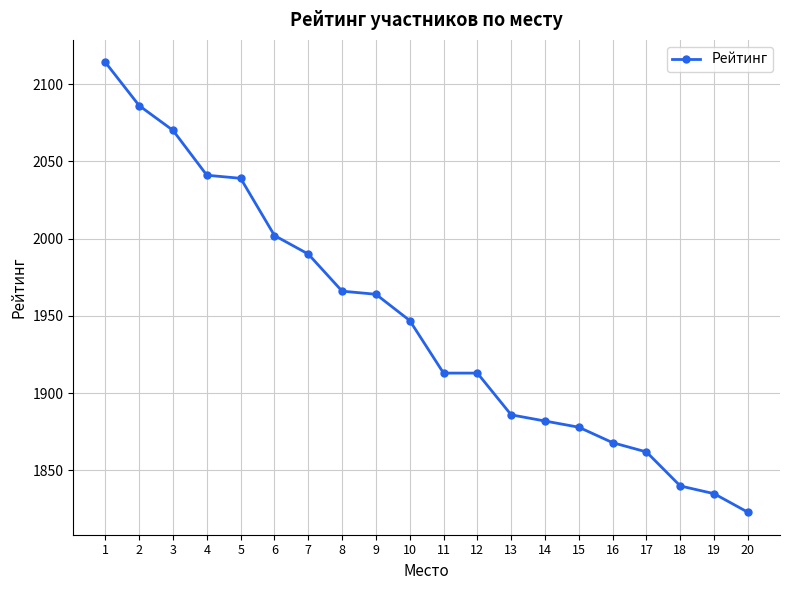

Read the value at 8.

1966